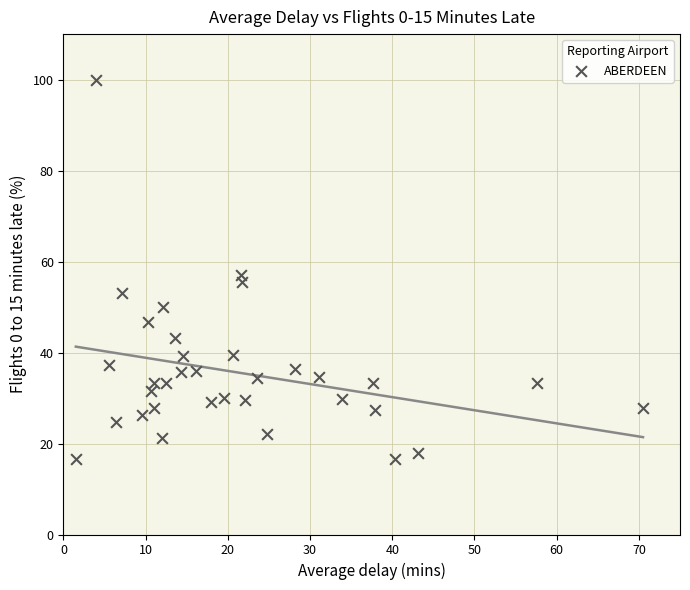

What is the range of X values (max minus min)?

69.0